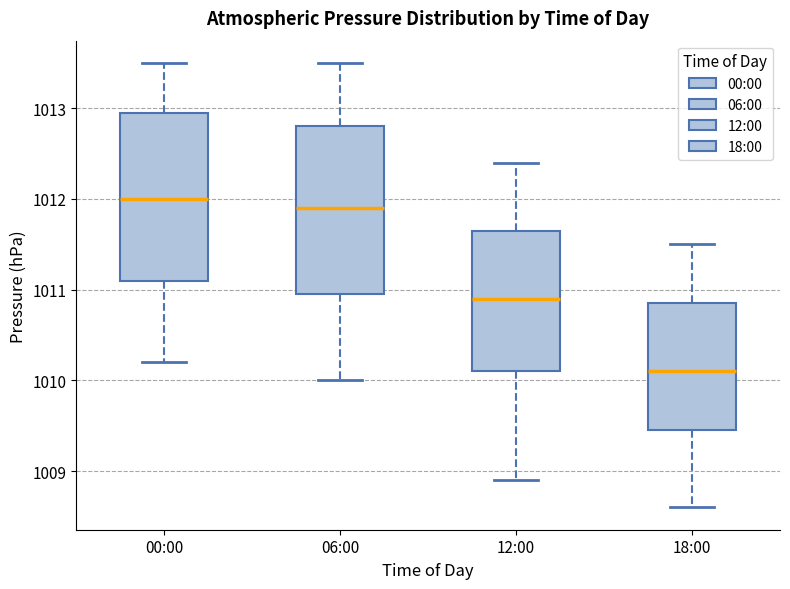

Which box's median line is the lowest?

18:00